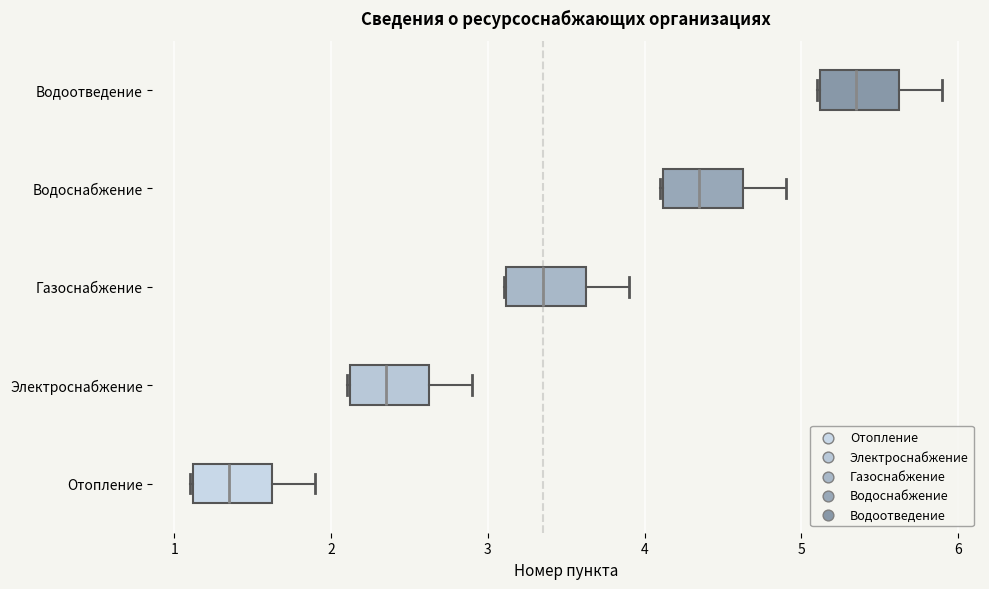

Where is the right edge of the box for Водоотведение on the x-axis? The values are not printed on the chart, so give them approximately, as read against the axis.

5.6